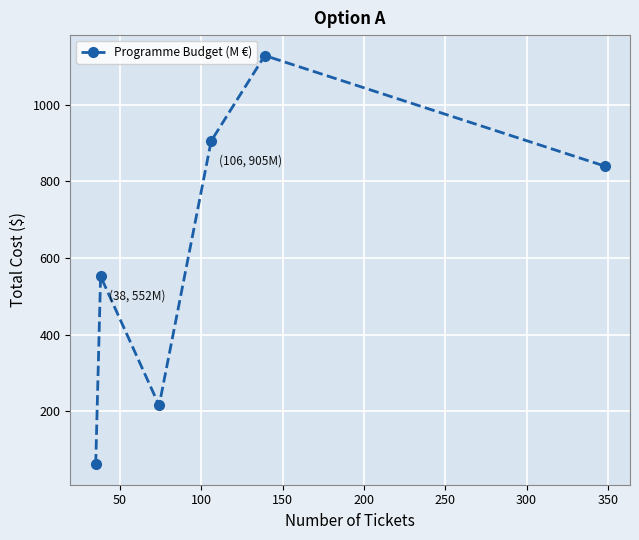

What is the average value?

617.3